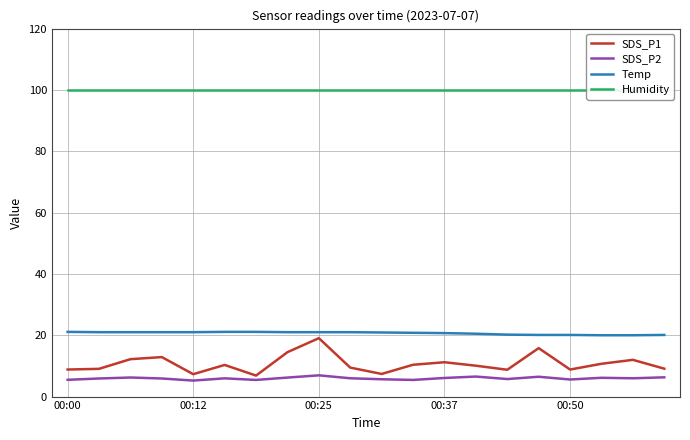

What value does the SDS_P1 series have at 15?

15.8